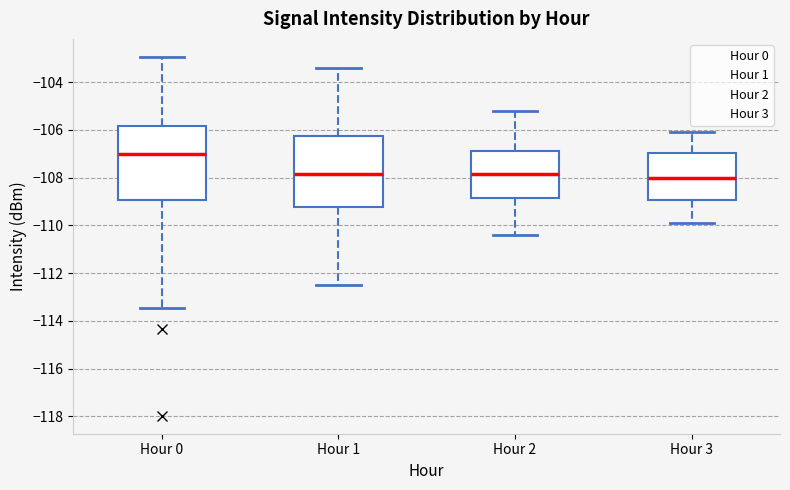

Reading left to right, transcribe this box plot: for each box, give where its median line is, the range the box spans, and where its two whiskers end, as read against the y-axis. The values are not printed on the chart, so give them approximately, as read against the axis.

Hour 0: median -107.0, box -109.0 to -105.8, whiskers -113.4 to -103.0
Hour 1: median -107.8, box -109.2 to -106.2, whiskers -112.4 to -103.4
Hour 2: median -107.8, box -108.8 to -106.8, whiskers -110.4 to -105.2
Hour 3: median -108.0, box -109.0 to -107.0, whiskers -109.8 to -106.0